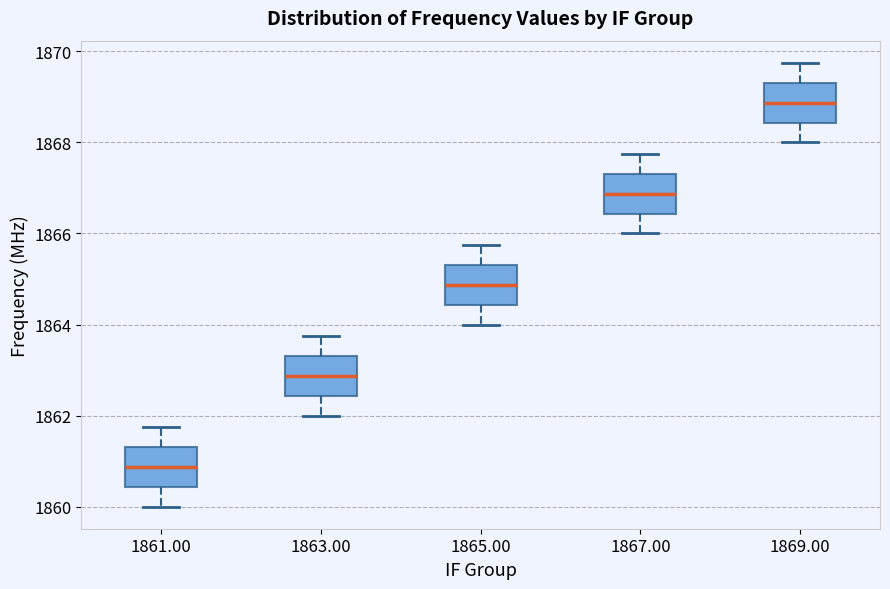

Reading left to right, transcribe this box plot: for each box, give where its median line is, the range the box spans, and where its two whiskers end, as read against the y-axis. The values are not printed on the chart, so give them approximately, as read against the axis.

1861.00: median 1860.8, box 1860.4 to 1861.4, whiskers 1860.0 to 1861.8
1863.00: median 1862.8, box 1862.4 to 1863.4, whiskers 1862.0 to 1863.8
1865.00: median 1864.8, box 1864.4 to 1865.4, whiskers 1864.0 to 1865.8
1867.00: median 1866.8, box 1866.4 to 1867.4, whiskers 1866.0 to 1867.8
1869.00: median 1868.8, box 1868.4 to 1869.4, whiskers 1868.0 to 1869.8